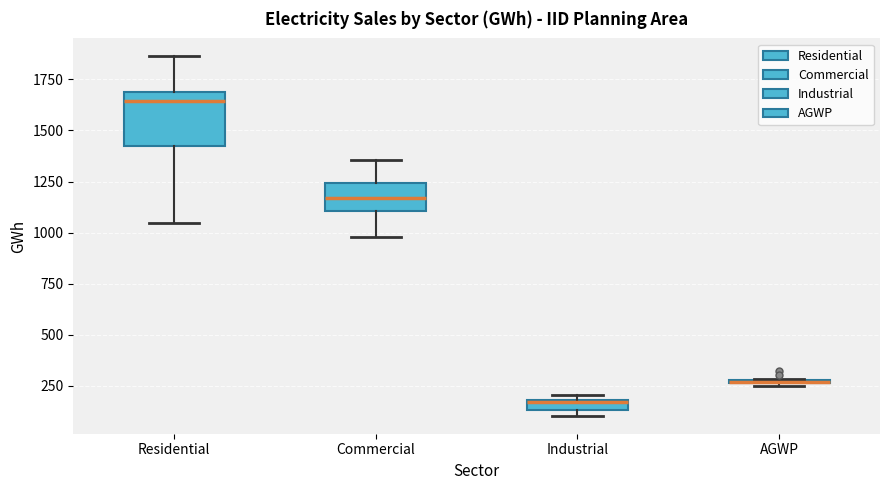

Where is the upper edge of the box for Industrial on the y-axis? The values are not printed on the chart, so give them approximately, as read against the axis.

200